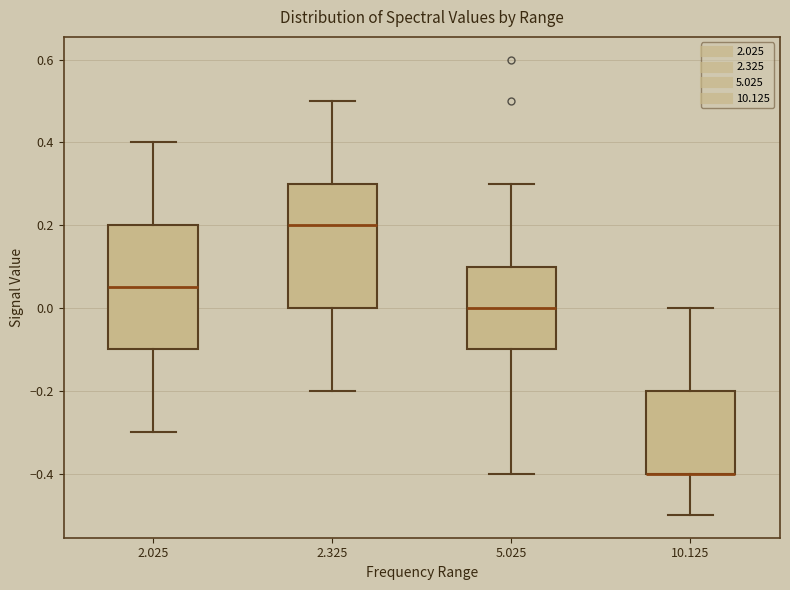

Where is the lower edge of the box at x = 5.025 on the y-axis? The values are not printed on the chart, so give them approximately, as read against the axis.

-0.10